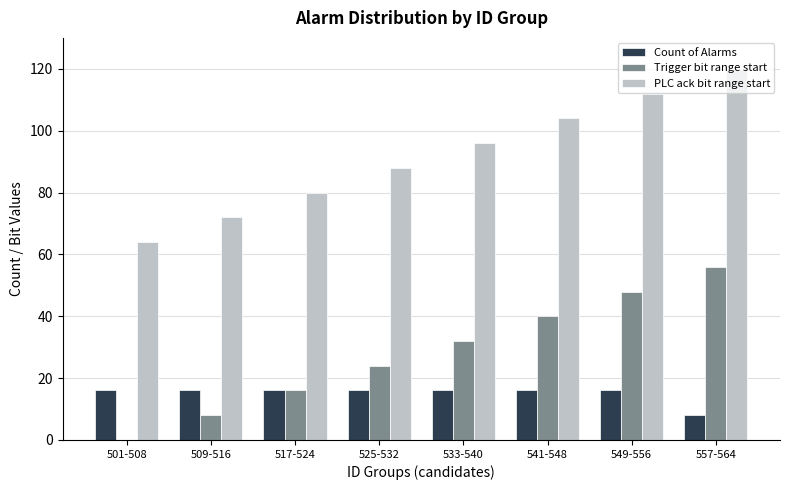

Reading right to left, list all the values displayed in this chart.

Count of Alarms: 8	16	16	16	16	16	16	16
Trigger bit range start: 56	48	40	32	24	16	8	0
PLC ack bit range start: 120	112	104	96	88	80	72	64